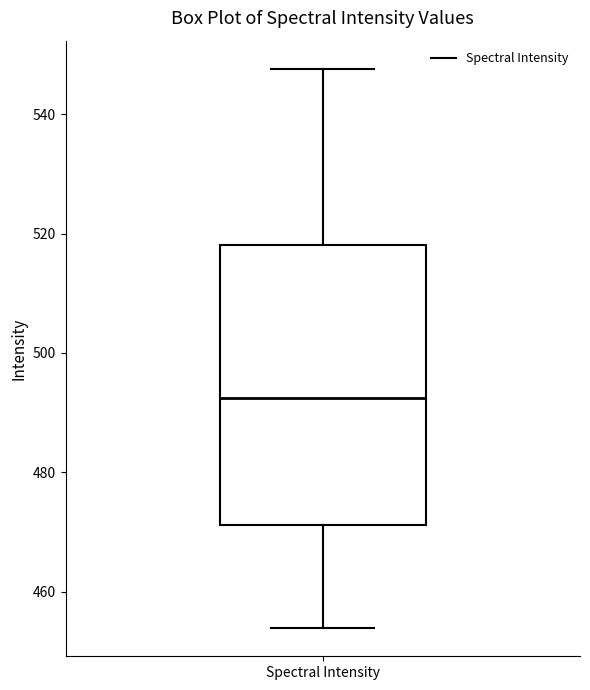

Transcribe this box plot: give where the median line is, the range the box spans, and where the two whiskers end, as read against the y-axis. The values are not printed on the chart, so give them approximately, as read against the axis.

median 492, box 472 to 518, whiskers 454 to 548